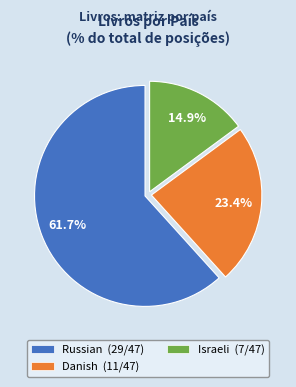

What is the largest slice in the pie chart?

Russian